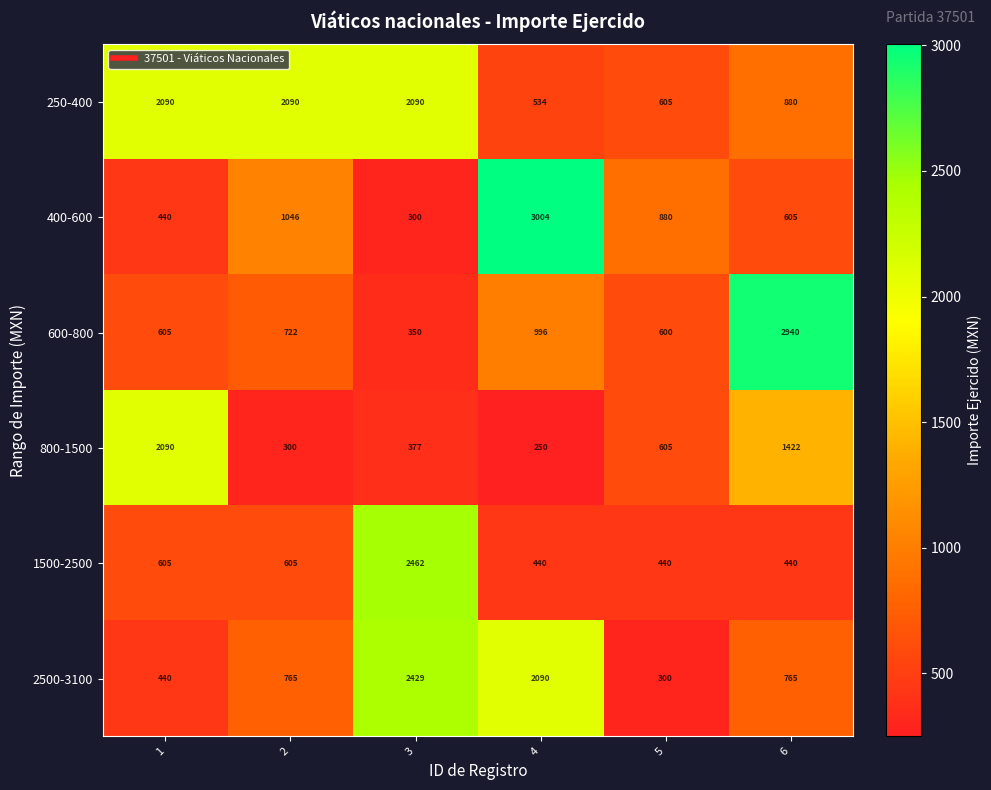

Which series has the largest range (max minus min)?

400-600